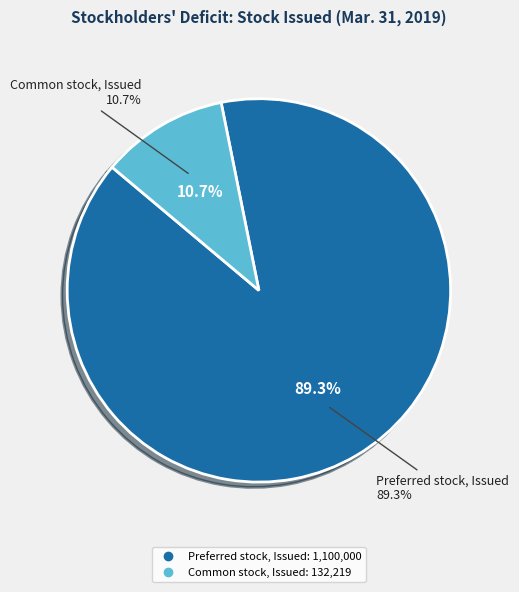

To the nearest percent, what is the difference between the Preferred stock Issued and Common stock Issued slice percentages?

79%